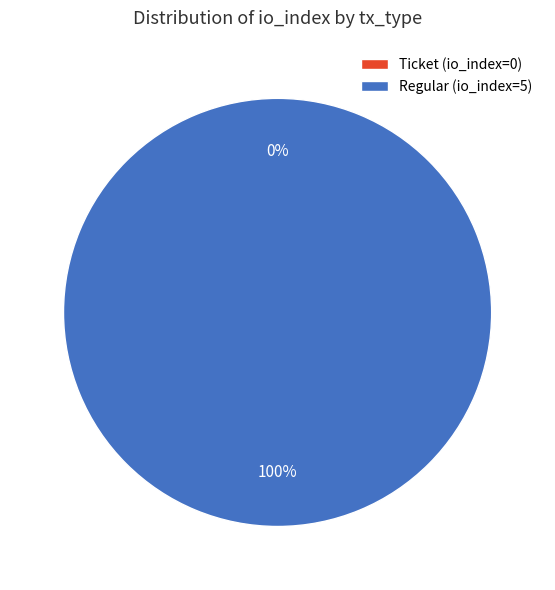

Which category has the biggest portion of the pie?

Regular (io_index=5)